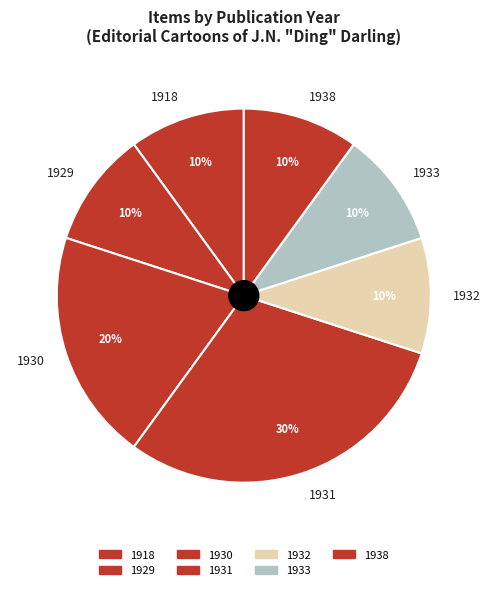

Is there any slice that represents more than half of the pie?

No